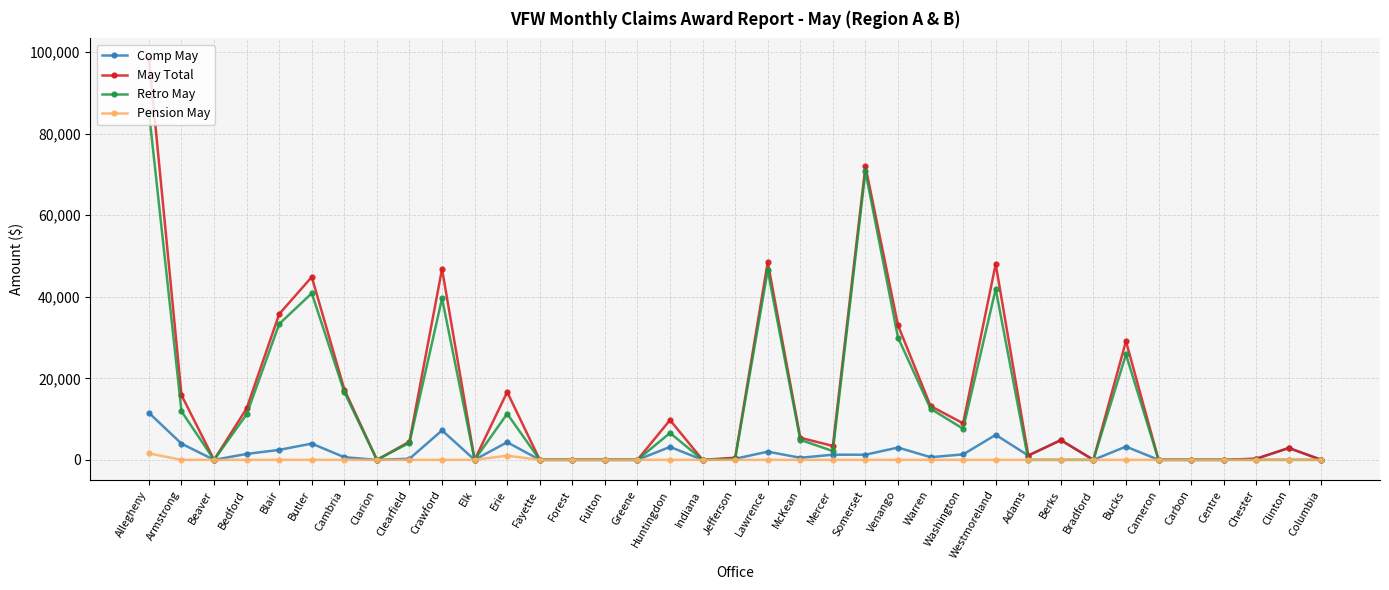

Which series has the largest range (max minus min)?

May Total